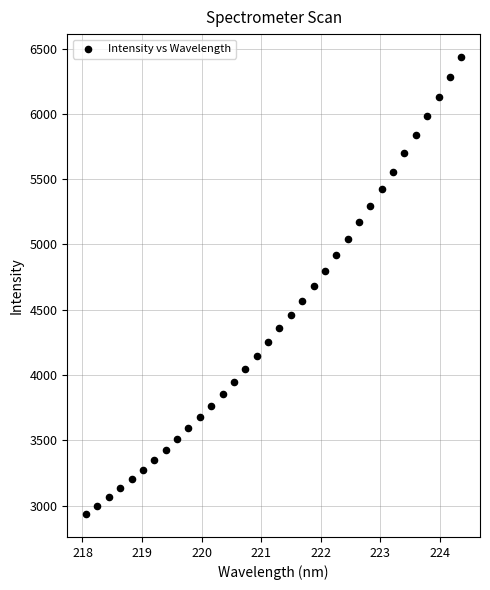

What is the range of Y values (max minus min)?

3500.4